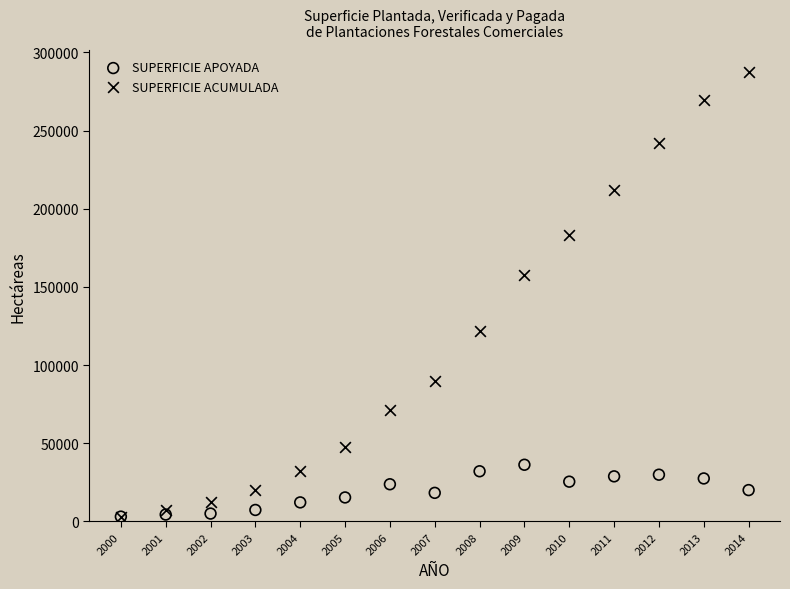

Across all series, what Y value is closest to 145199?

157935.0